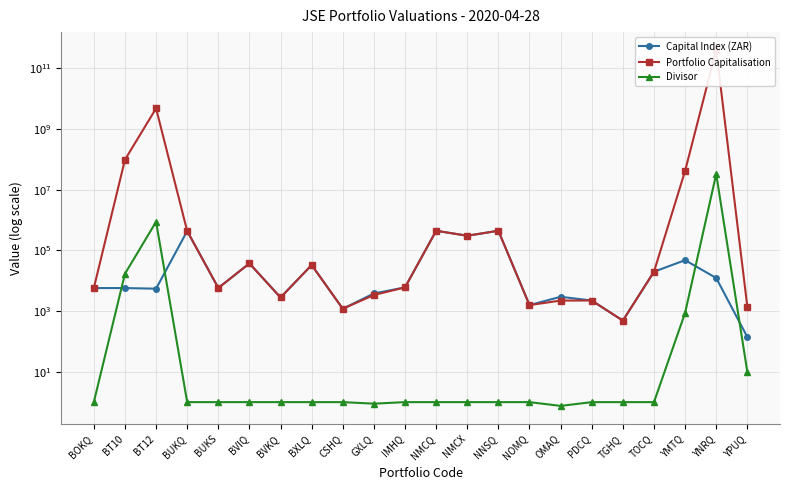

How many lines are shown in the chart?

3